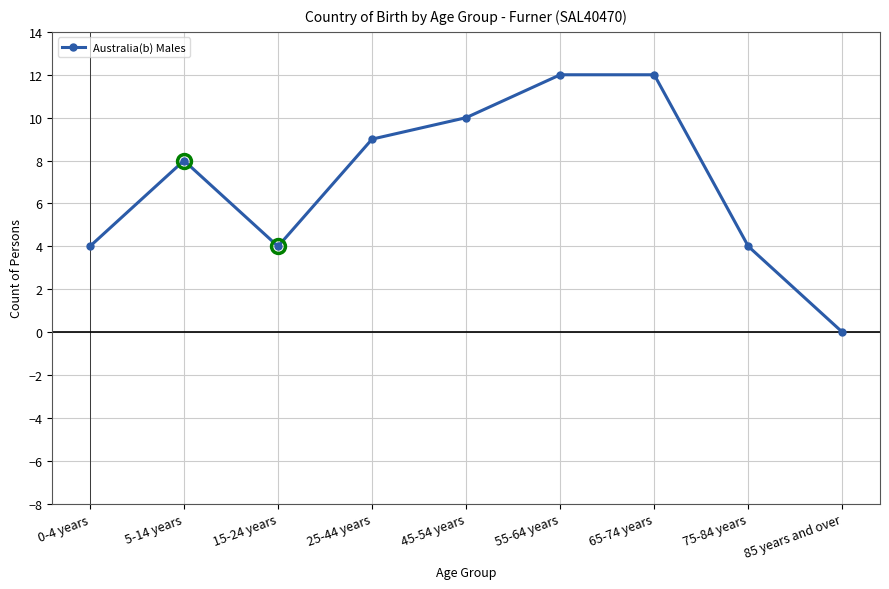

Where is the first local maximum?

5-14 years